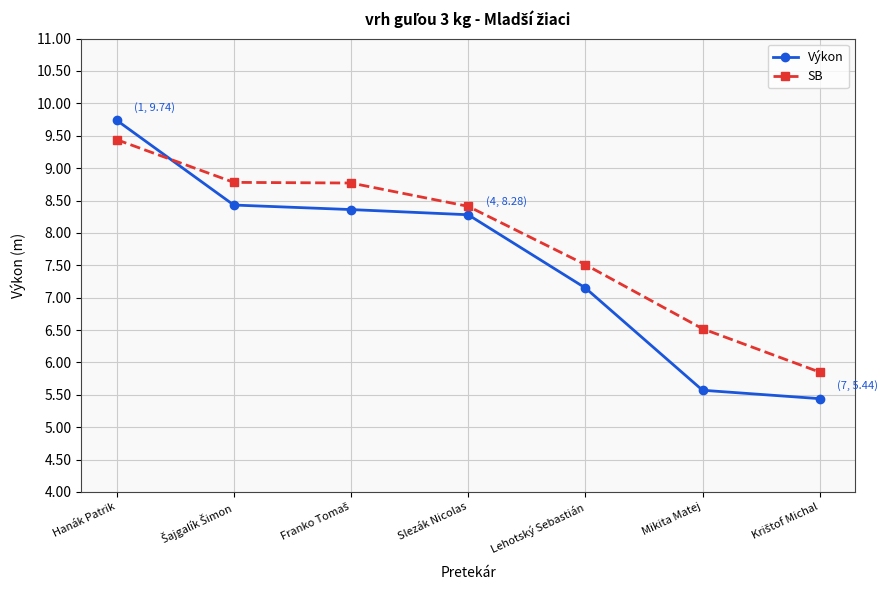

Does the chart display data point markers on the line(s)?

Yes